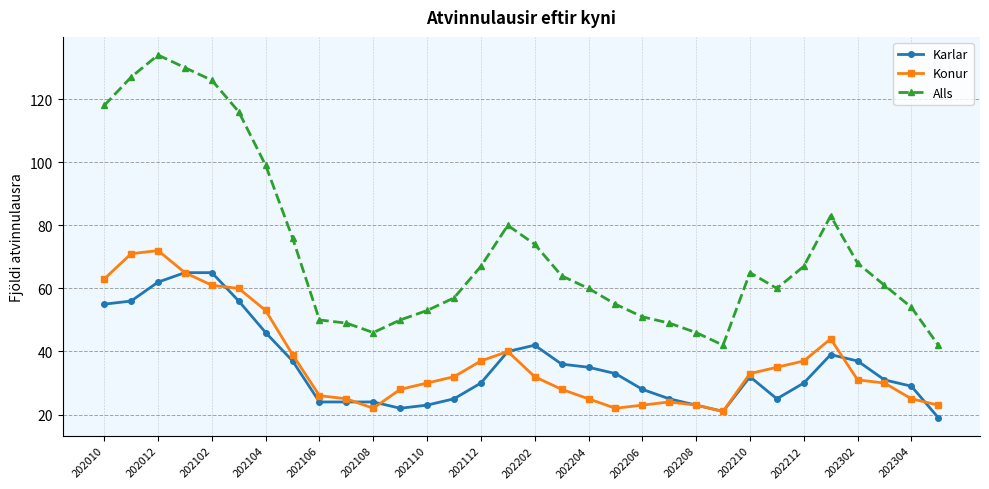

Rank the series by their maximum value, from lowest to highest.

Karlar, Konur, Alls